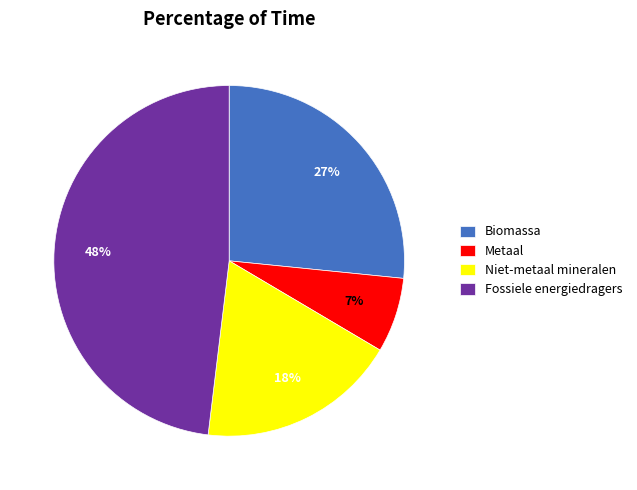

Does Fossiele energiedragers represent more than half of the total?

No